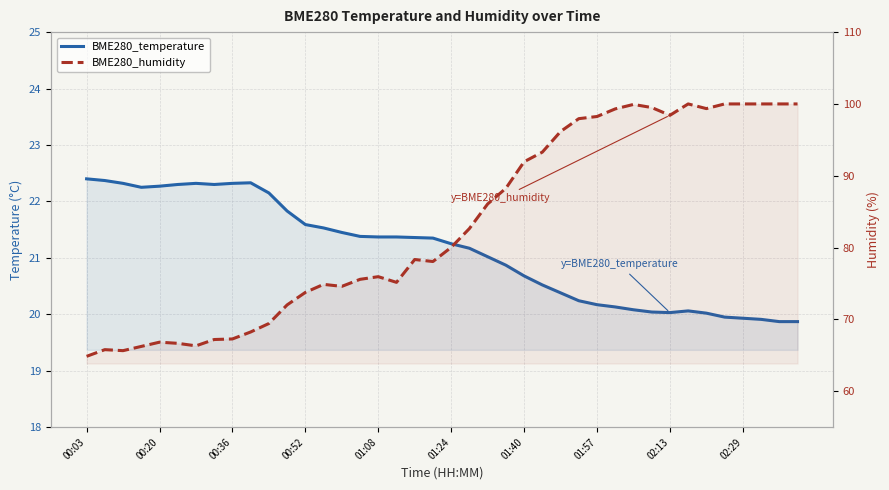

What is the difference between the highest and lowest values at 01:08?

54.6